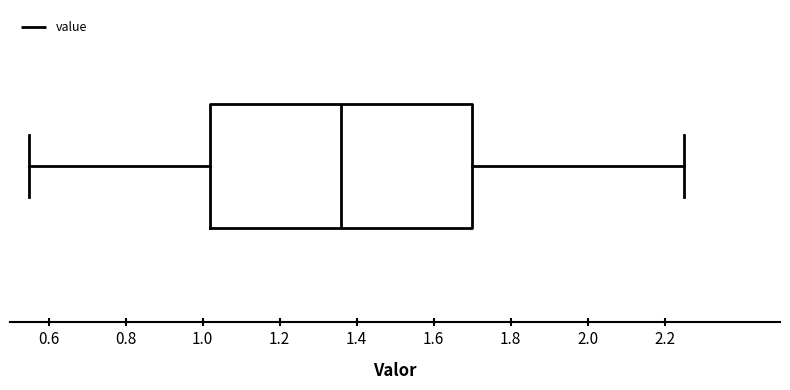

Read this box plot against the x-axis: the position of the median line, the range covered by the box, and the ends of both whiskers. The values are not printed on the chart, so give them approximately, as read against the axis.

median 1.36, box 1.02 to 1.70, whiskers 0.56 to 2.26